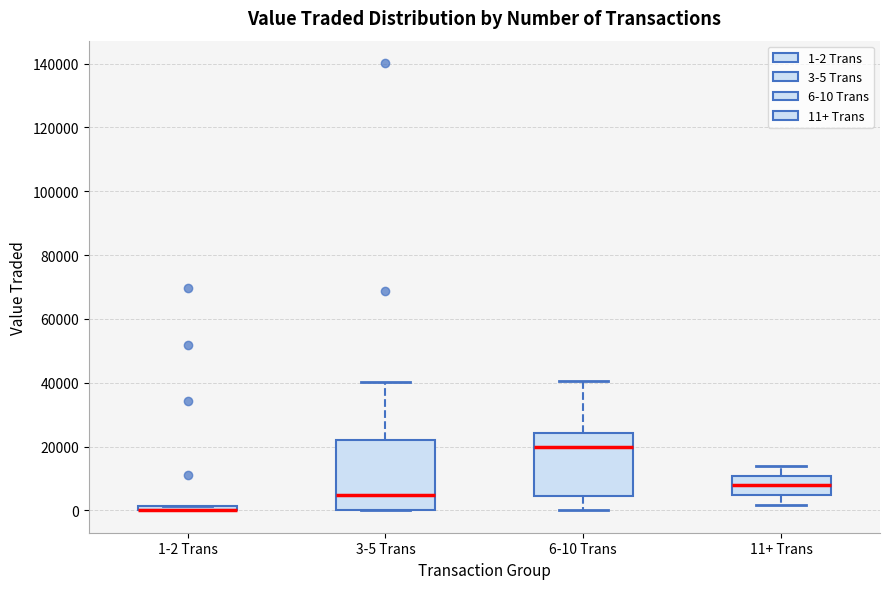

Comparing the boxes themselves (not the whiskers), which one is the tallest?

3-5 Trans